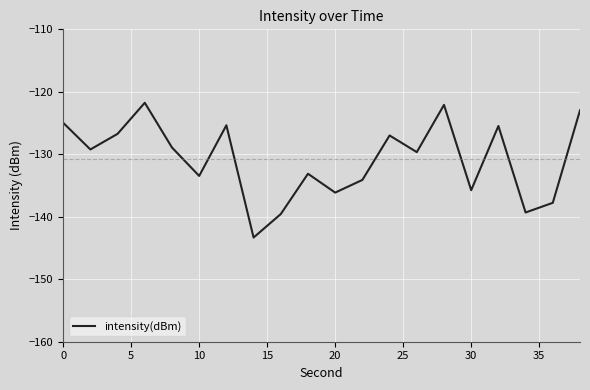

What is the difference between the maximum and minimum values?

21.6